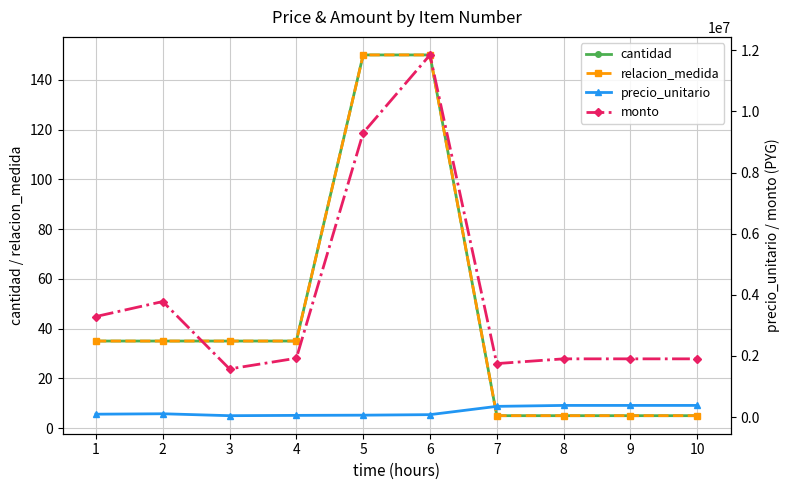

True or false: relacion_medida and monto cross at least once.

False